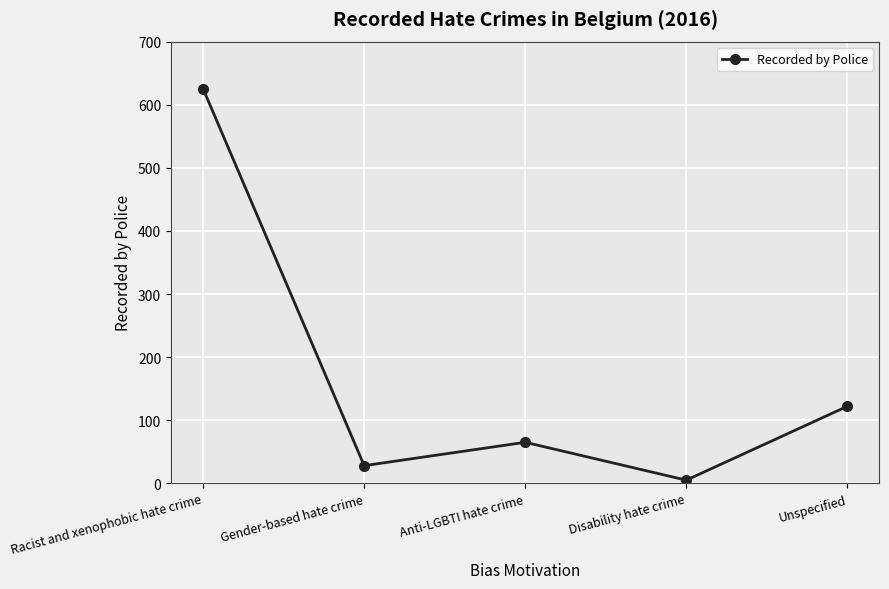

What is the smallest value displayed?

5